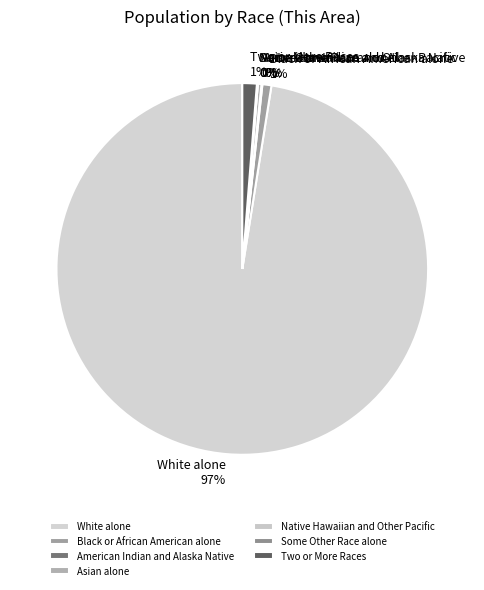

To the nearest percent, what is the average slice percentage?

14%